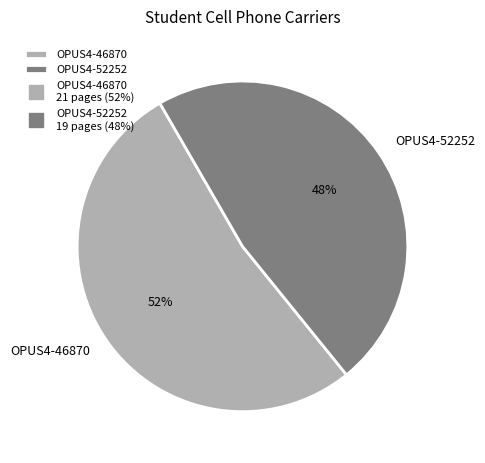

Is the sum of OPUS4-46870 and OPUS4-52252 greater than half?

Yes